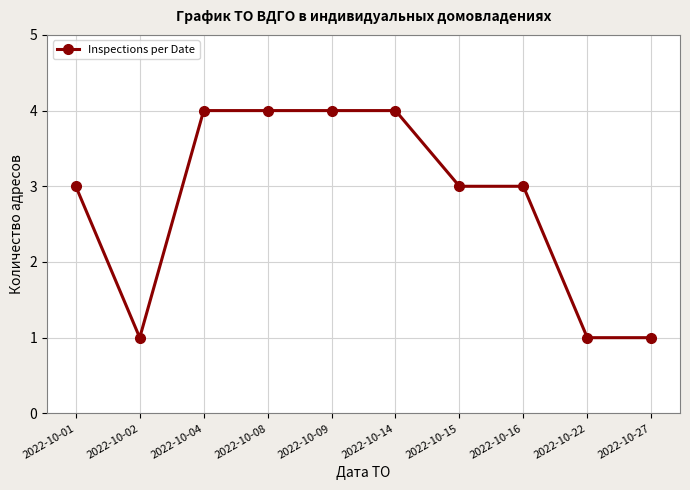

What is the value of the 6th point from the left?

4